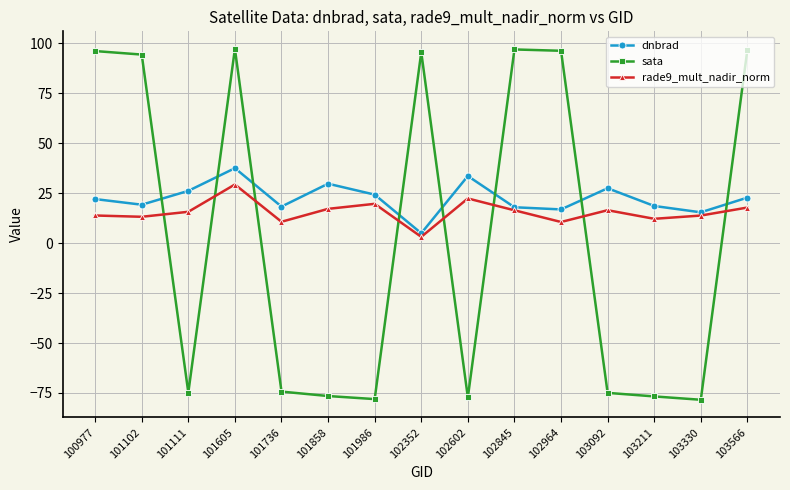

After their last crossing, which series has the higher values: rade9_mult_nadir_norm or sata?

sata